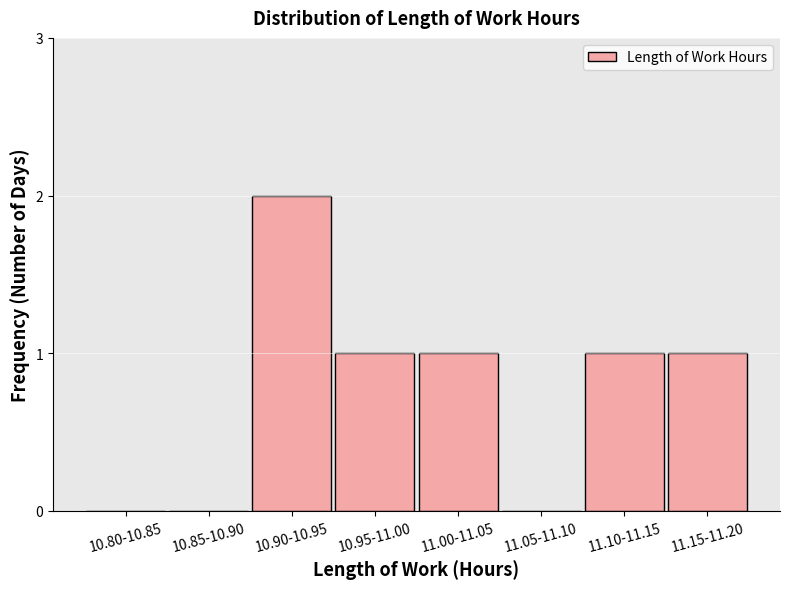

Reading right to left, extract all data points from this chart.

11.15-11.20=1	11.10-11.15=1	11.05-11.10=0	11.00-11.05=1	10.95-11.00=1	10.90-10.95=2	10.85-10.90=0	10.80-10.85=0